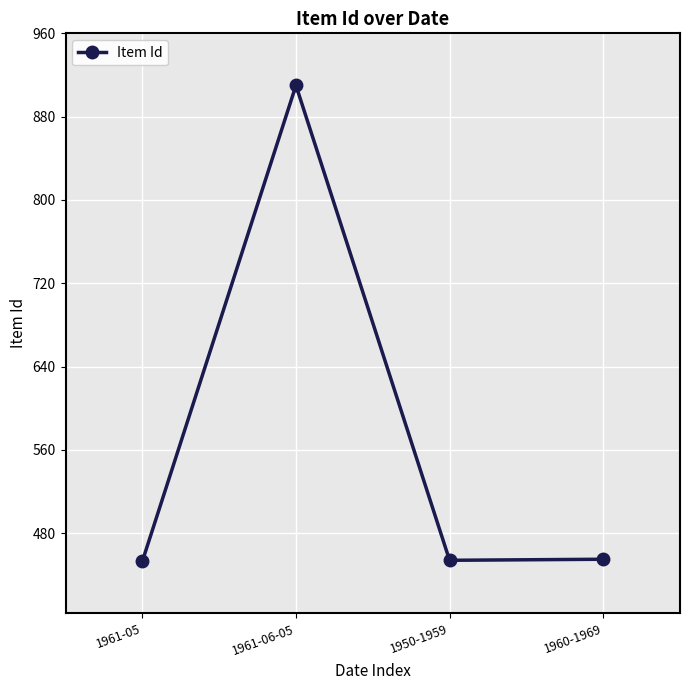

What is the ratio of the value at 1960-1969 to the value at 1950-1959?

1.0